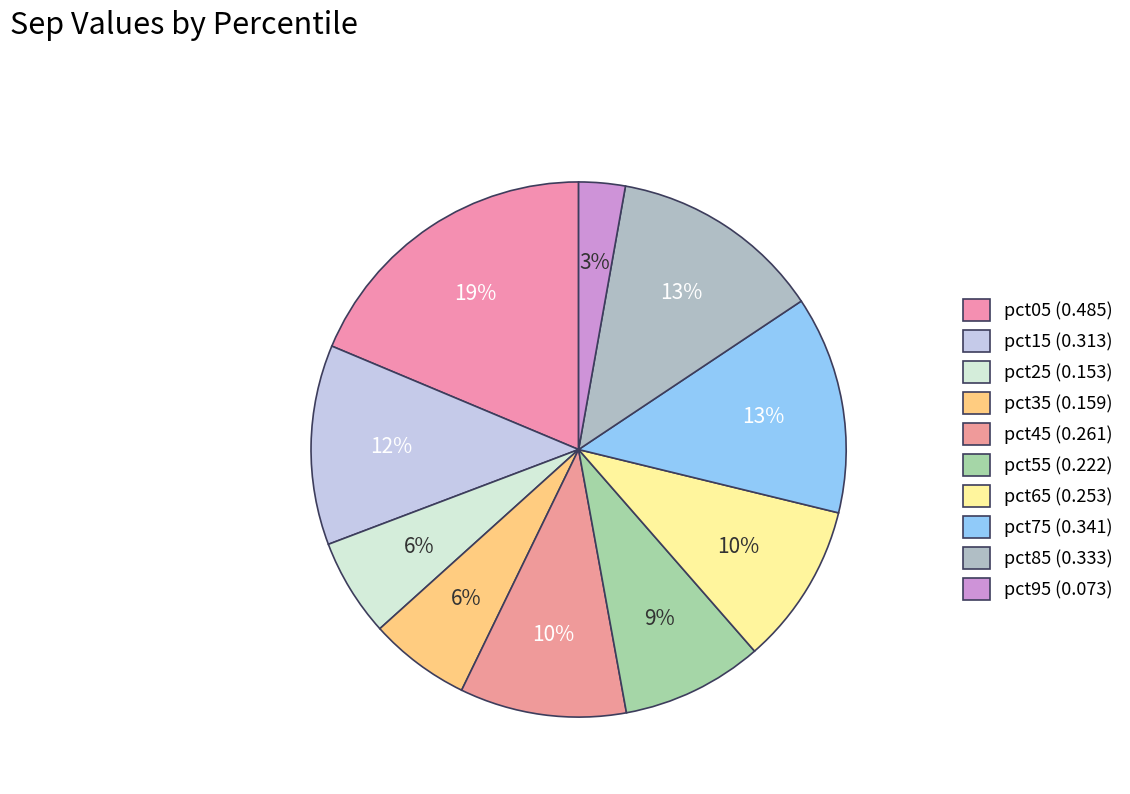

Count the number of slices in the pie.

10